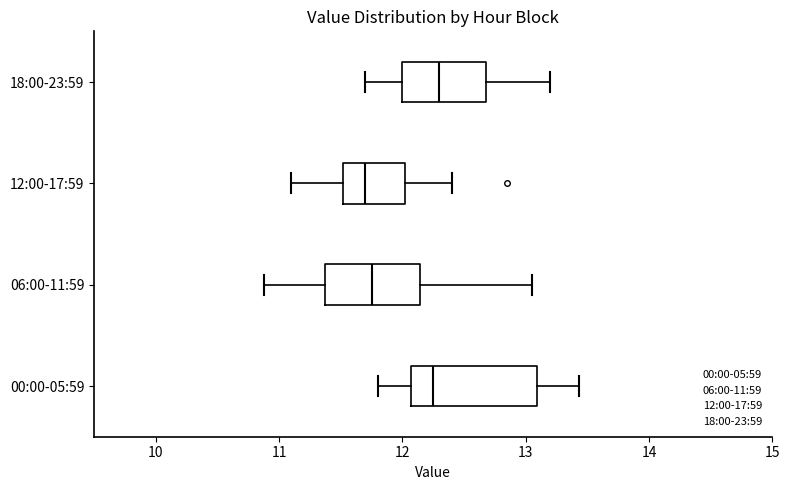

Reading bottom to top, transcribe this box plot: for each box, give where its median line is, the range the box spans, and where its two whiskers end, as read against the x-axis. The values are not printed on the chart, so give them approximately, as read against the axis.

00:00-05:59: median 12.3, box 12.1 to 13.1, whiskers 11.8 to 13.4
06:00-11:59: median 11.8, box 11.4 to 12.1, whiskers 10.9 to 13.1
12:00-17:59: median 11.7, box 11.5 to 12.0, whiskers 11.1 to 12.4
18:00-23:59: median 12.3, box 12.0 to 12.7, whiskers 11.7 to 13.2